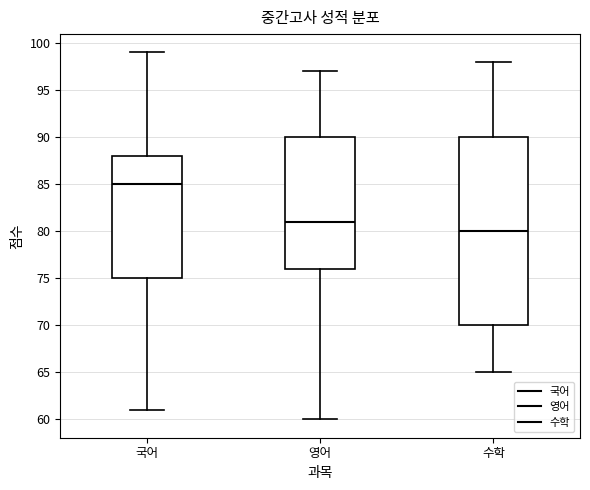

Which box has the lowest median line?

수학